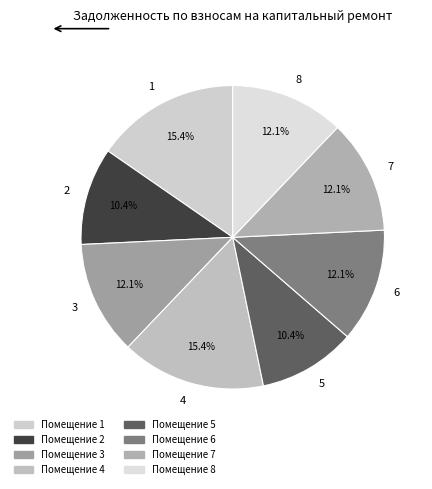

How many slices are in this pie chart?

8